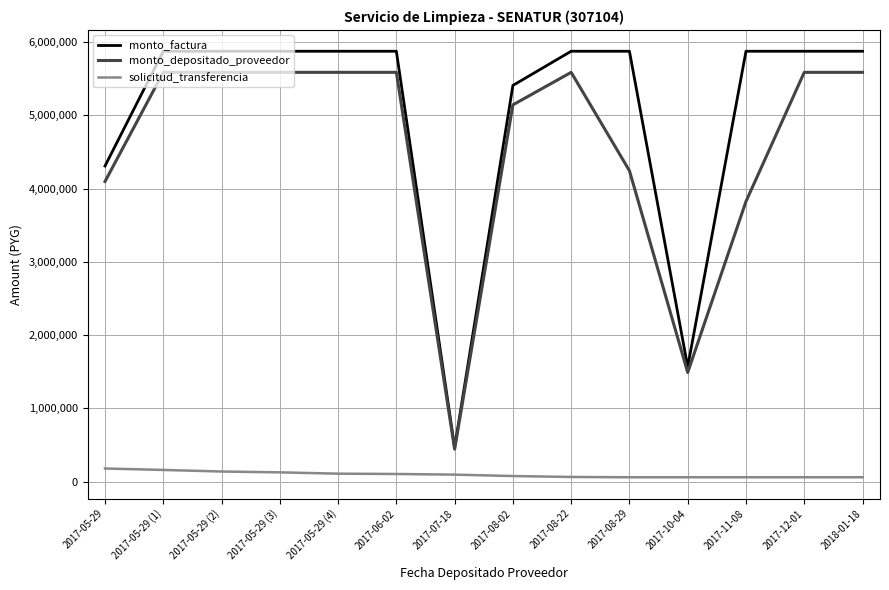

What are all the series names shown in the legend?

monto_factura, monto_depositado_proveedor, solicitud_transferencia